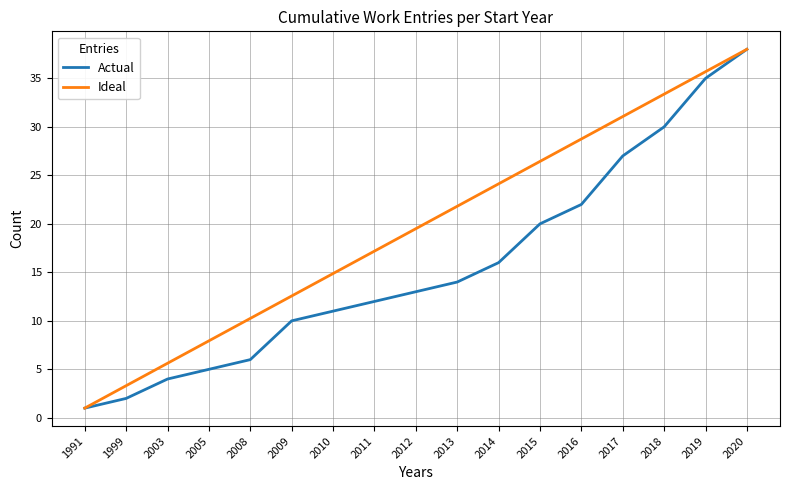

At which label does Actual reach its minimum?

1991